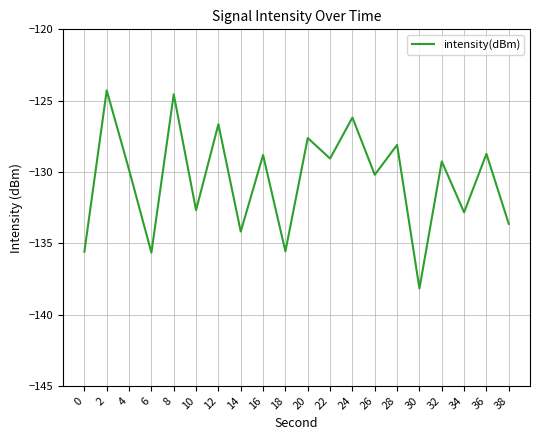

Which category has the lowest value across all series?

30